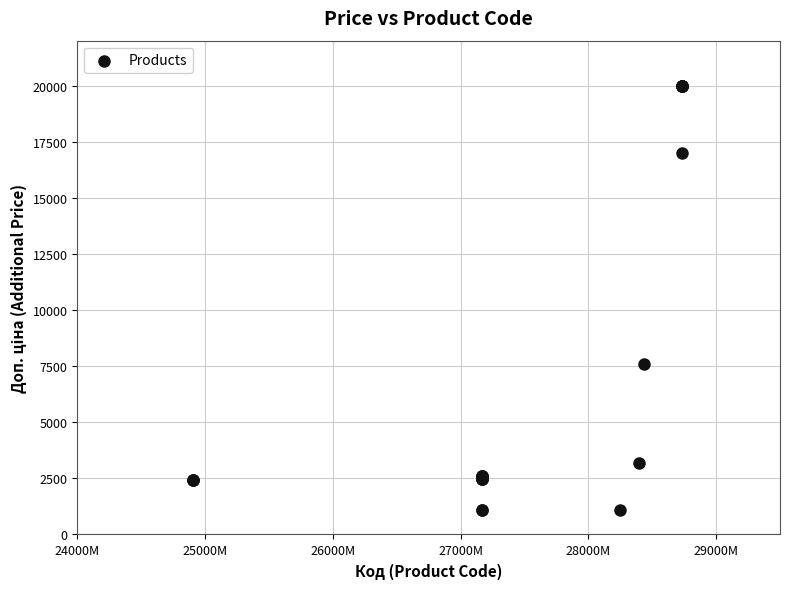

What Y value in the scatter plot is closest to 10522?

7596.5